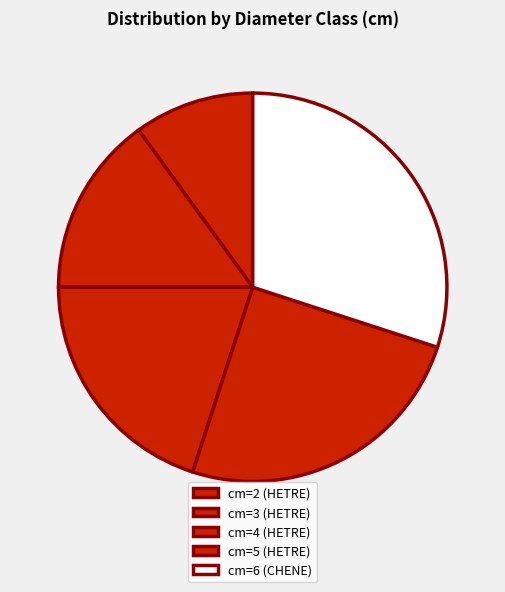

To the nearest percent, what is the difference between the cm=5 (HETRE) and cm=6 (CHENE) slice percentages?

5%